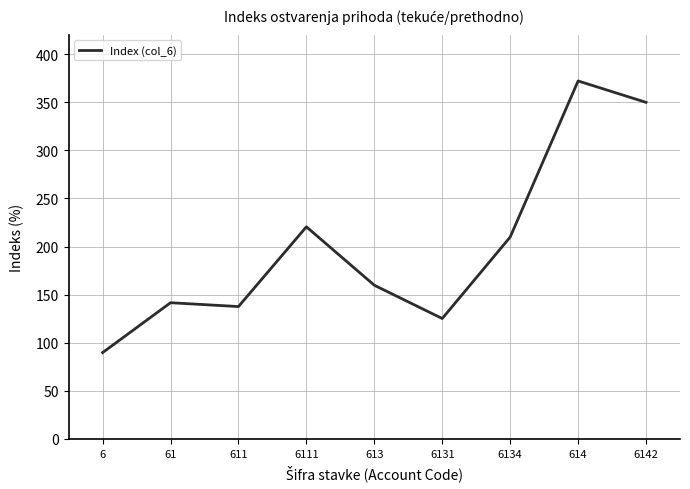

What is the difference between the values at 6 and 6134?

120.1